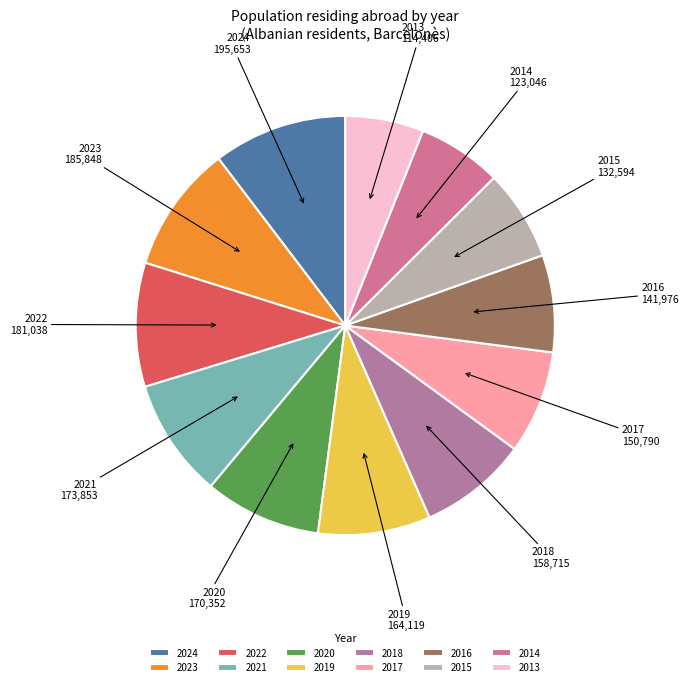

The 2017 slice represents 8% of the pie. True or false?

True